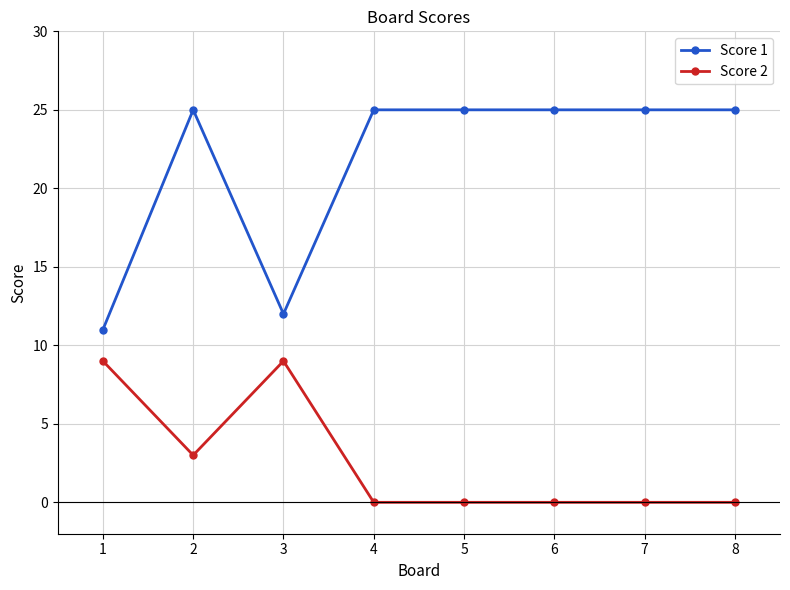

What is the difference between the second highest and second lowest values in the Score 2 series?

9